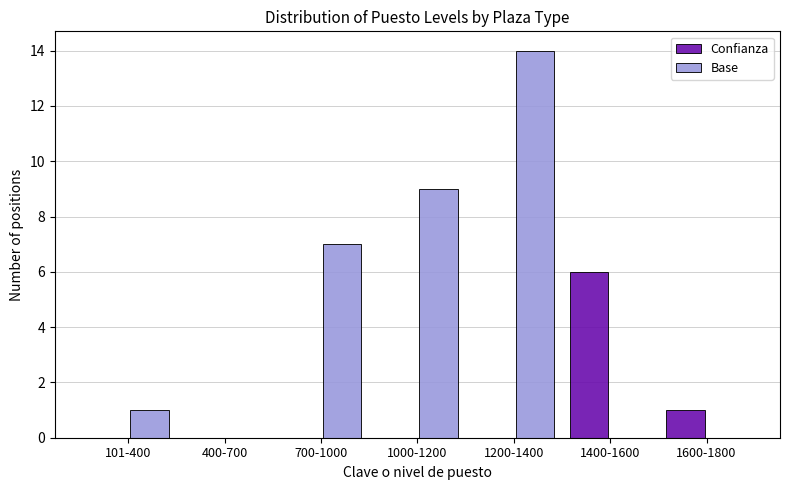

Reading left to right, transcribe all the data shown in this chart.

Confianza: 101-400=0	400-700=0	700-1000=0	1000-1200=0	1200-1400=0	1400-1600=6	1600-1800=1
Base: 101-400=1	400-700=0	700-1000=7	1000-1200=9	1200-1400=14	1400-1600=0	1600-1800=0